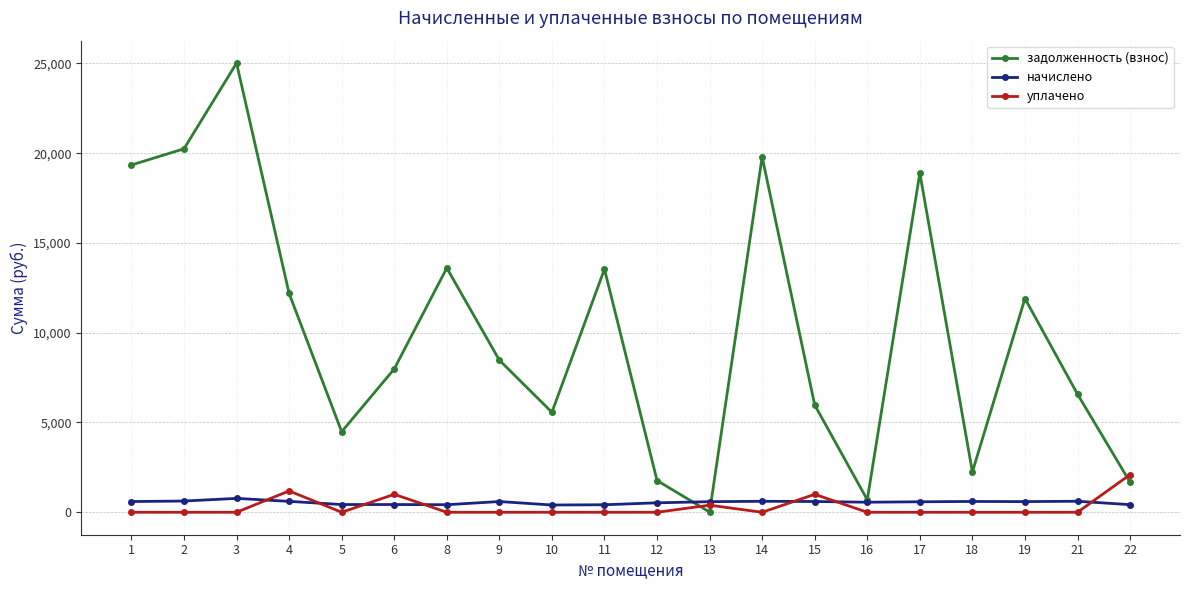

How many times do задолженность (взнос) and уплачено cross each other?

3